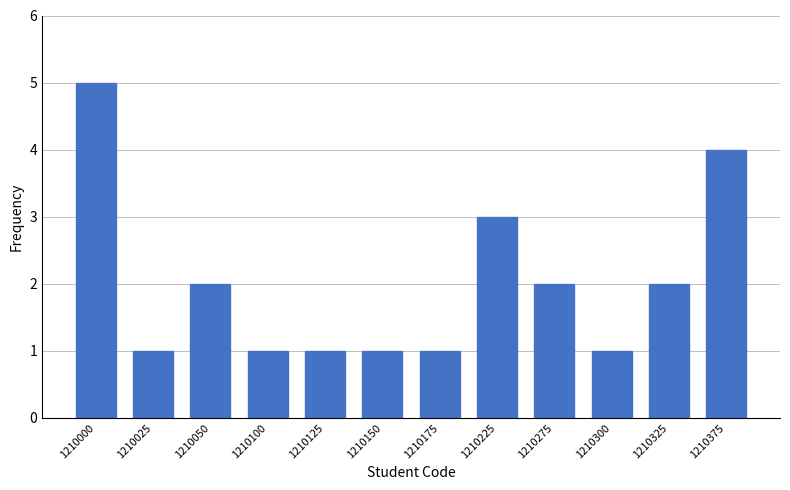

Reading left to right, what are all the values shown in this chart?

1210000=5	1210025=1	1210050=2	1210100=1	1210125=1	1210150=1	1210175=1	1210225=3	1210275=2	1210300=1	1210325=2	1210375=4